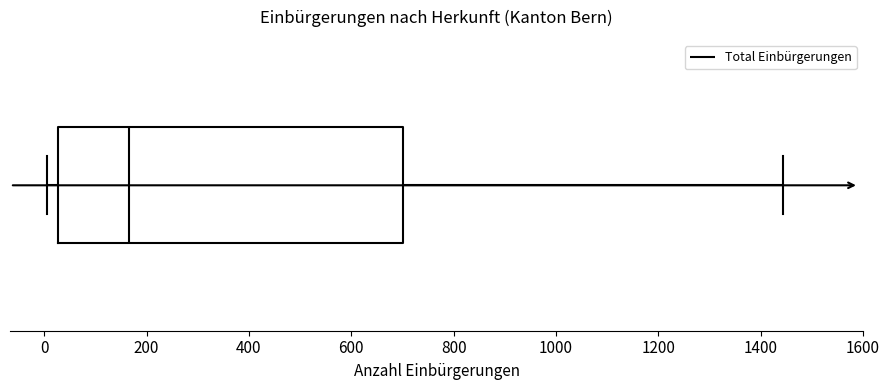

Transcribe this box plot: give where the median line is, the range the box spans, and where the two whiskers end, as read against the x-axis. The values are not printed on the chart, so give them approximately, as read against the axis.

median 160, box 20 to 700, whiskers 0 to 1440